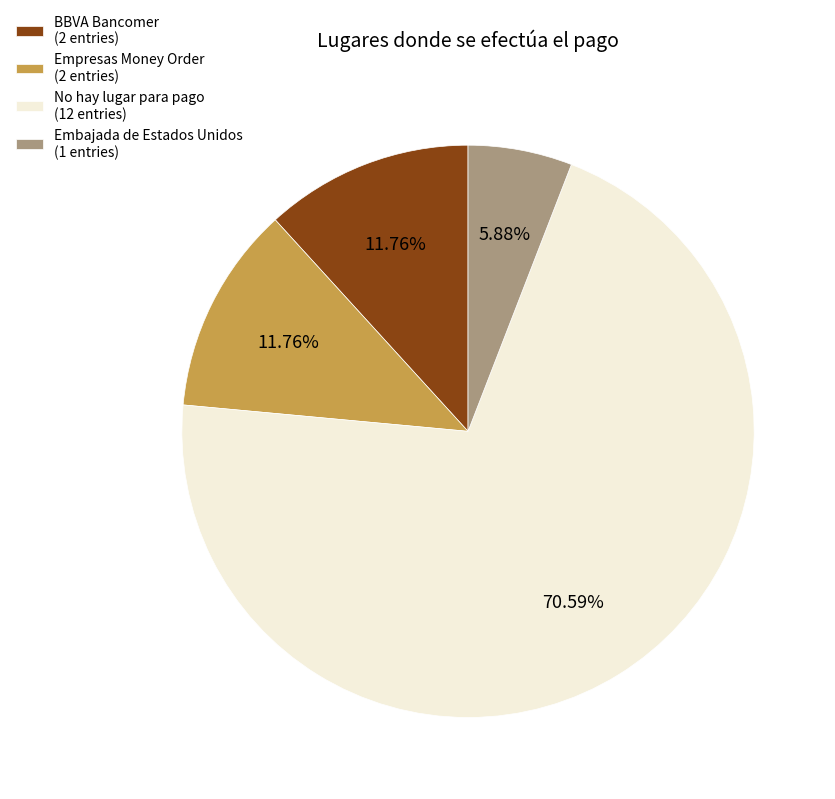

Which slice represents more than half of the pie?

No hay lugar para pago